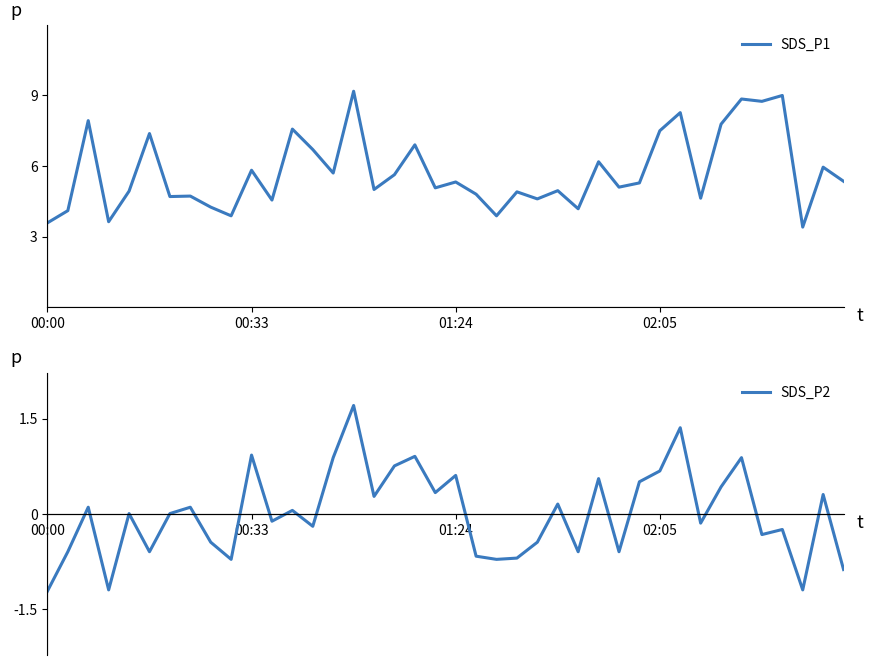

What is the minimum value for SDS_P1?

3.4